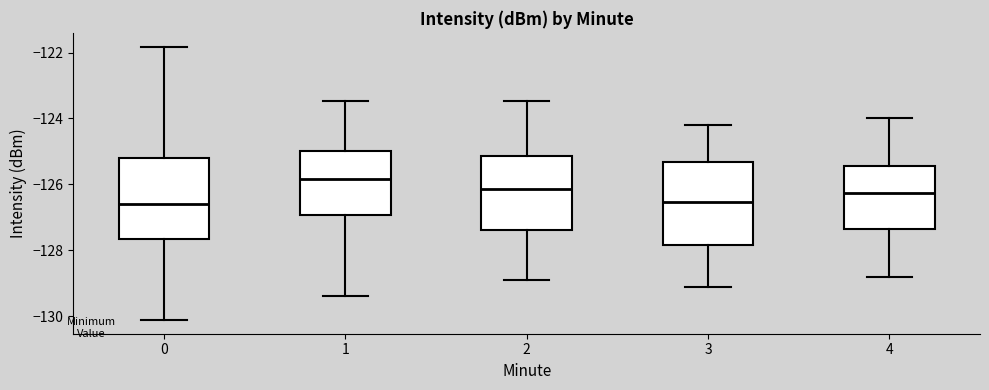

Reading left to right, read every box against the y-axis: the position of its median line, the range the box covers, and the ends of its whiskers. The values are not printed on the chart, so give them approximately, as read against the axis.

0: median -126.6, box -127.6 to -125.2, whiskers -130.2 to -121.8
1: median -125.8, box -127.0 to -125.0, whiskers -129.4 to -123.4
2: median -126.2, box -127.4 to -125.2, whiskers -129.0 to -123.4
3: median -126.6, box -127.8 to -125.4, whiskers -129.0 to -124.2
4: median -126.2, box -127.4 to -125.4, whiskers -128.8 to -124.0